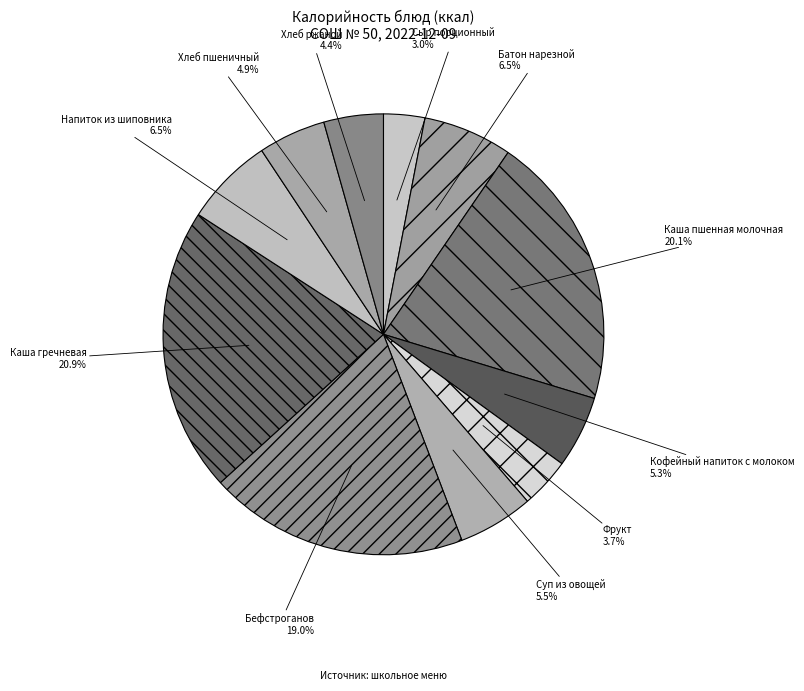

Is the sum of Сыр порционный and Фрукт greater than half?

No